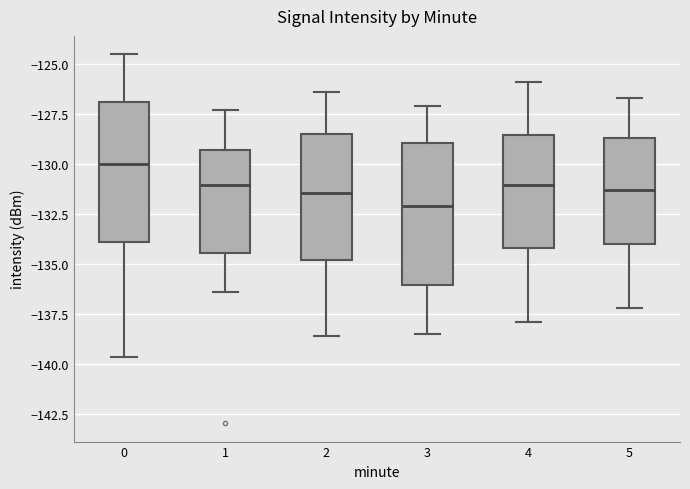

Where is the upper edge of the box at x = 4 on the y-axis? The values are not printed on the chart, so give them approximately, as read against the axis.

-128.5